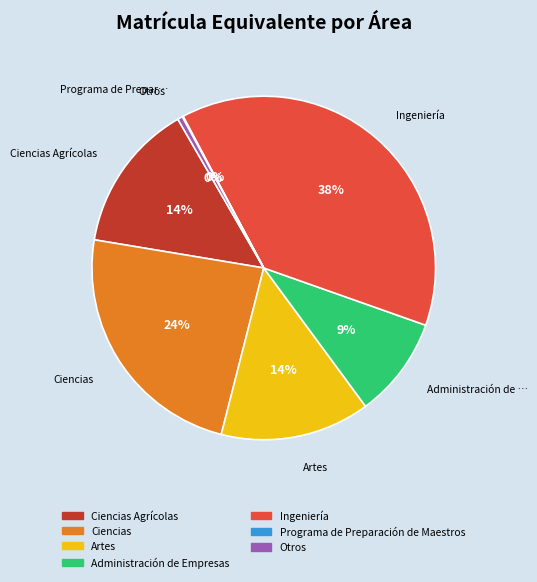

To the nearest percent, what is the average slice percentage?

14%